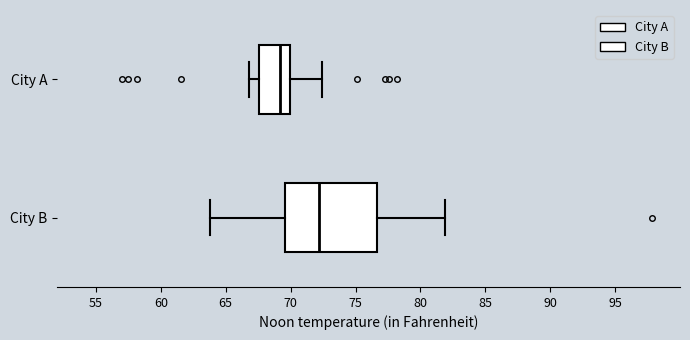

Reading bottom to top, read every box against the x-axis: the position of its median line, the range the box covers, and the ends of its whiskers. The values are not printed on the chart, so give them approximately, as read against the axis.

City B: median 72.0, box 69.5 to 76.5, whiskers 64.0 to 82.0
City A: median 69.0, box 67.5 to 70.0, whiskers 67.0 to 72.5